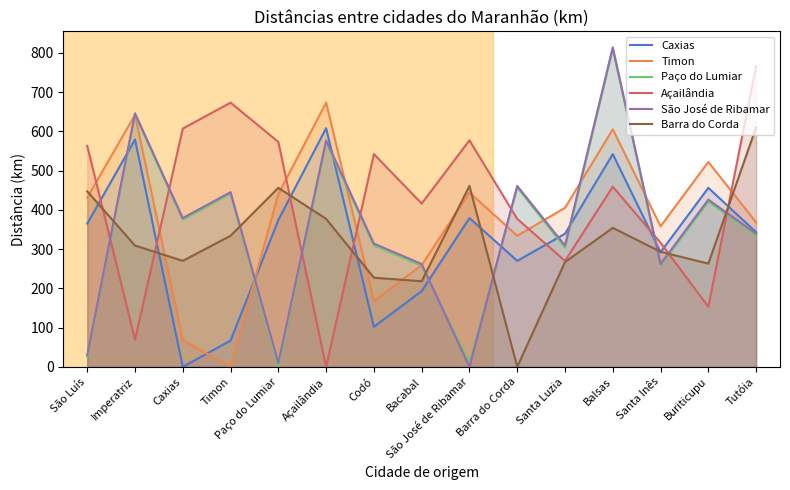

In São José de Ribamar, how many points are higher than both neighbors (excluding endpoints)?

6